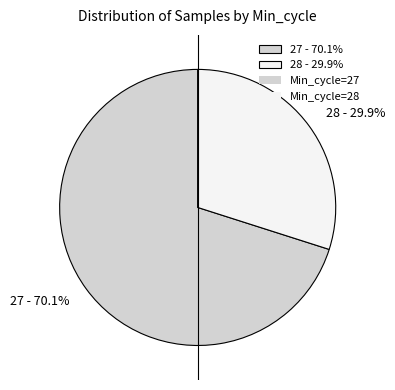

What is the largest slice in the pie chart?

27 - 70.1%